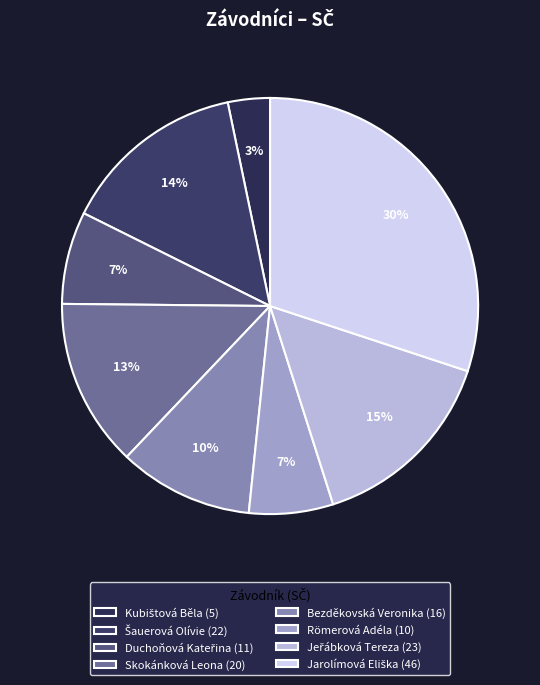

Is Duchoňová Kateřina the majority of the pie?

No